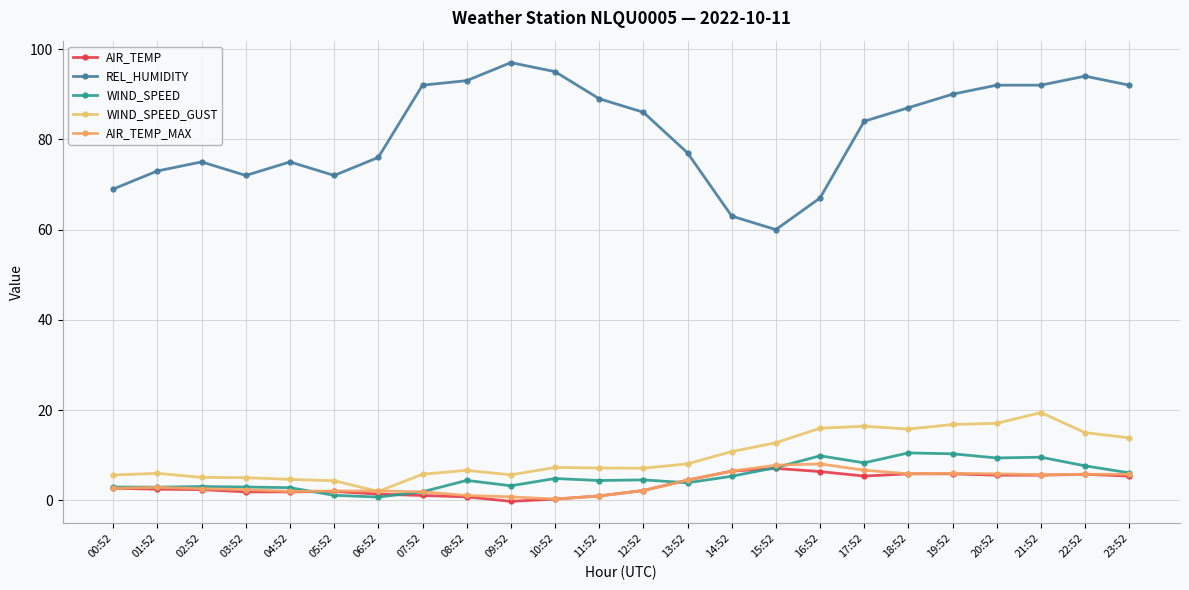

What is the minimum value shown in the chart?

-0.2